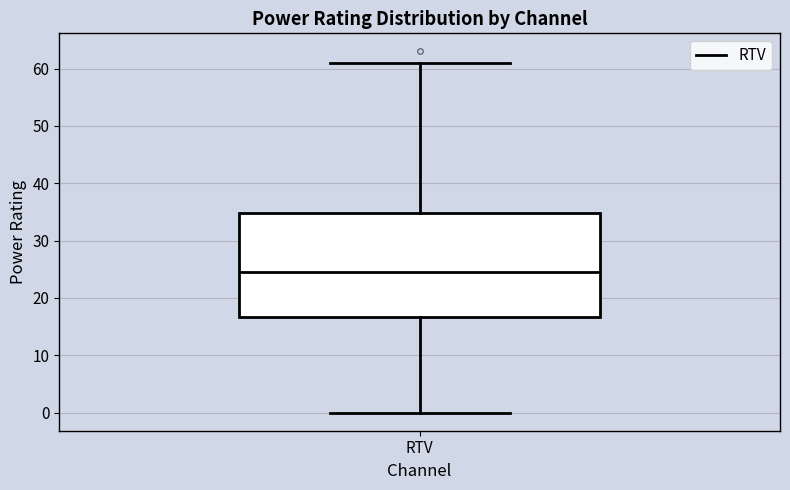

Transcribe this box plot: give where the median line is, the range the box spans, and where the two whiskers end, as read against the y-axis. The values are not printed on the chart, so give them approximately, as read against the axis.

median 25, box 17 to 35, whiskers 0 to 61